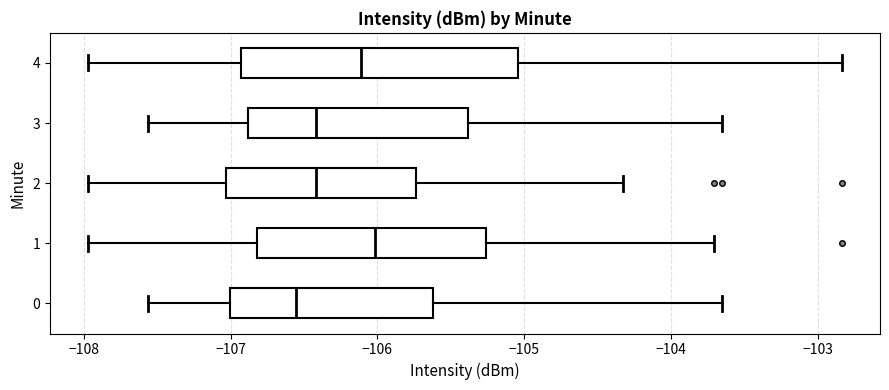

Where does the right whisker of the box at y = 1 end on the x-axis? The values are not printed on the chart, so give them approximately, as read against the axis.

-103.7